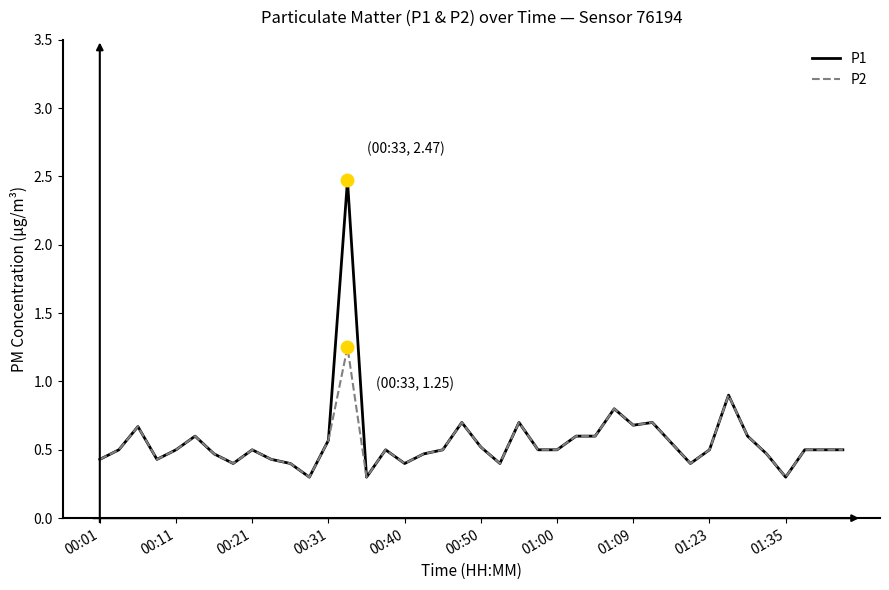

Which series has the largest range (max minus min)?

P1